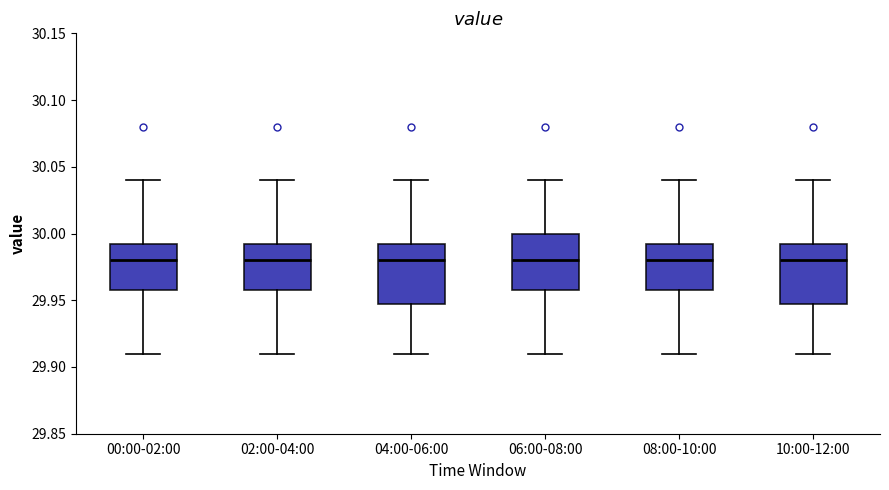

Where is the lower edge of the box for 04:00-06:00 on the y-axis? The values are not printed on the chart, so give them approximately, as read against the axis.

29.950